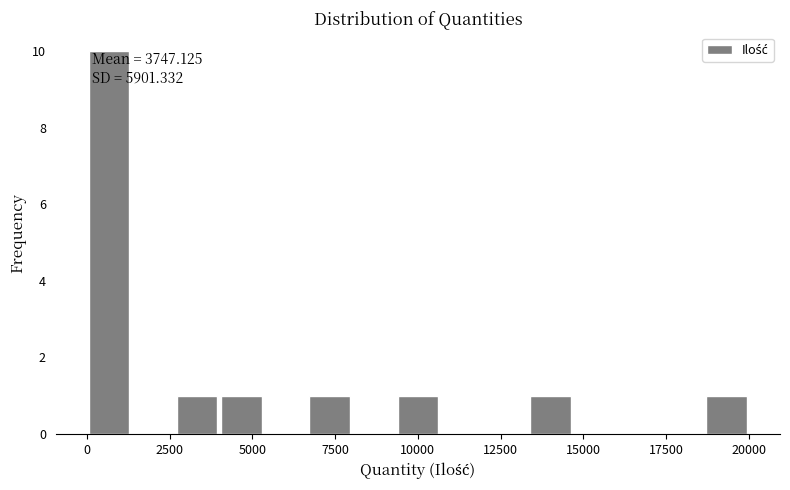

Read against the x-axis, roughly where is the centre of the tallest bar?

500